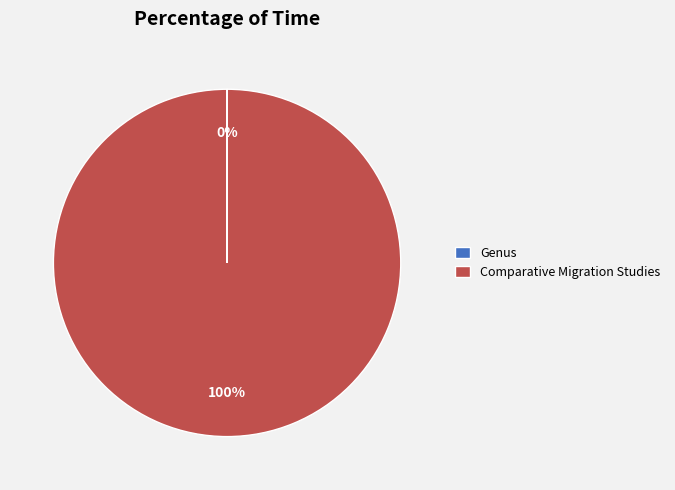

To the nearest percent, what is the average slice percentage?

50%